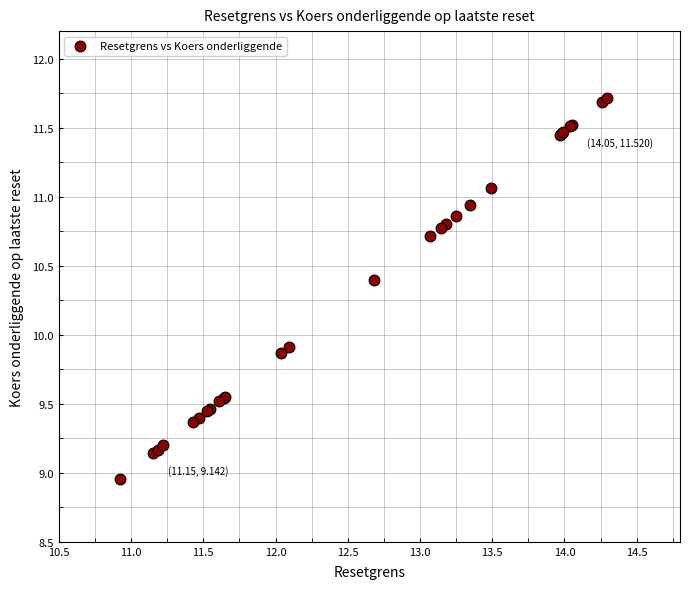

What Y value in the scatter plot is closest to 10?

9.9